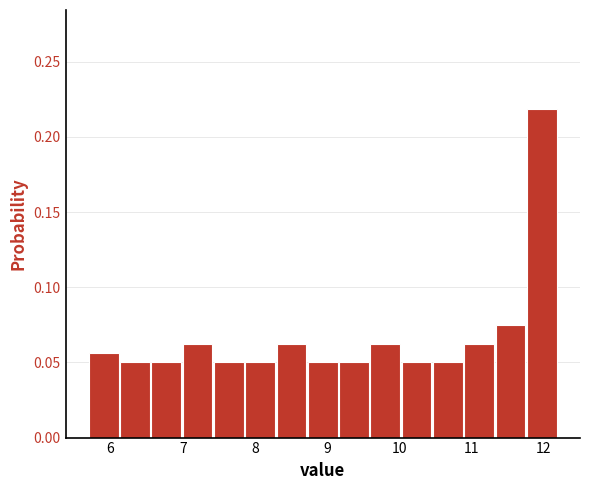

Which range on the x-axis has the tallest bar?

11.8 to 12.2